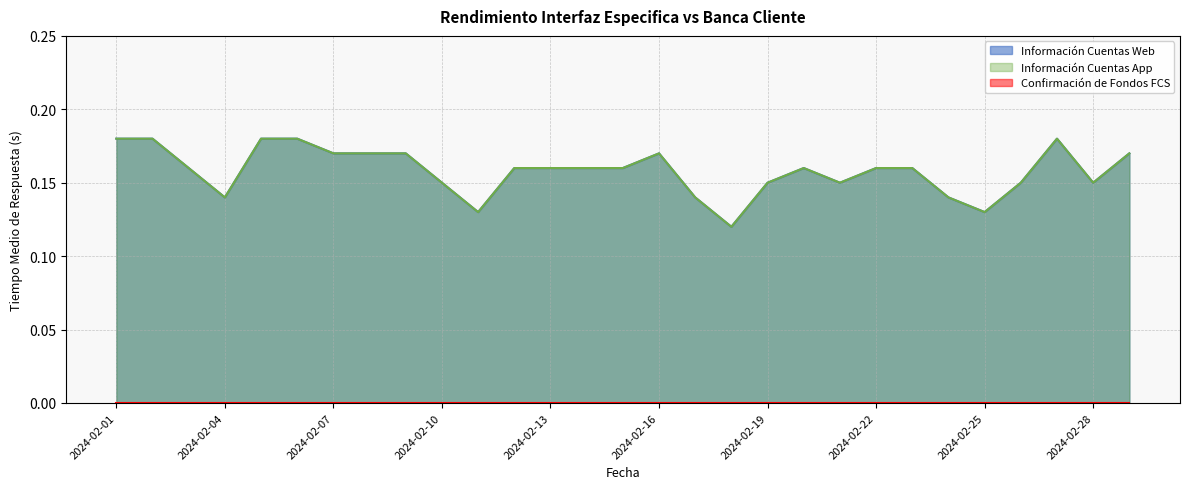

What is the difference between the maximum and minimum values in the Información Cuentas Web series?

0.1